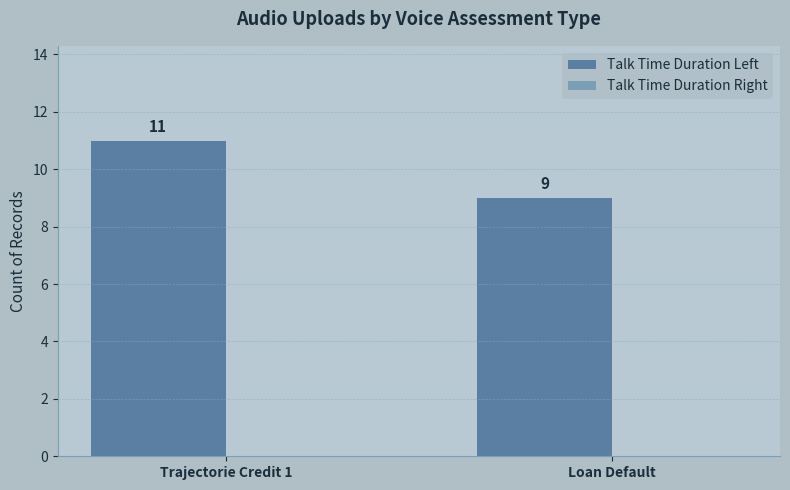

Rank the categories by value from lowest to highest.

Loan Default, Trajectorie Credit 1